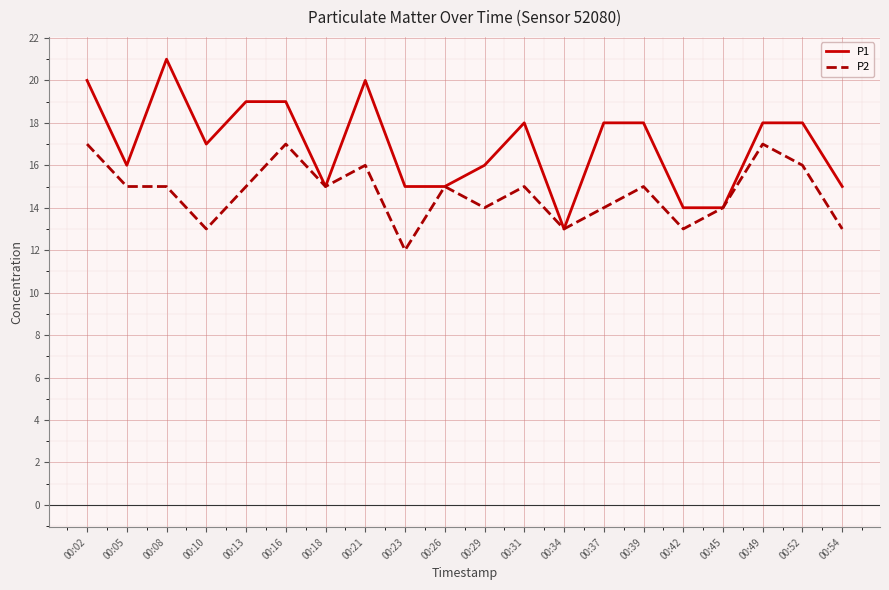

Reading left to right, extract all data points from this chart.

P1: 20	16	21	17	19	19	15	20	15	15	16	18	13	18	18	14	14	18	18	15
P2: 17	15	15	13	15	17	15	16	12	15	14	15	13	14	15	13	14	17	16	13